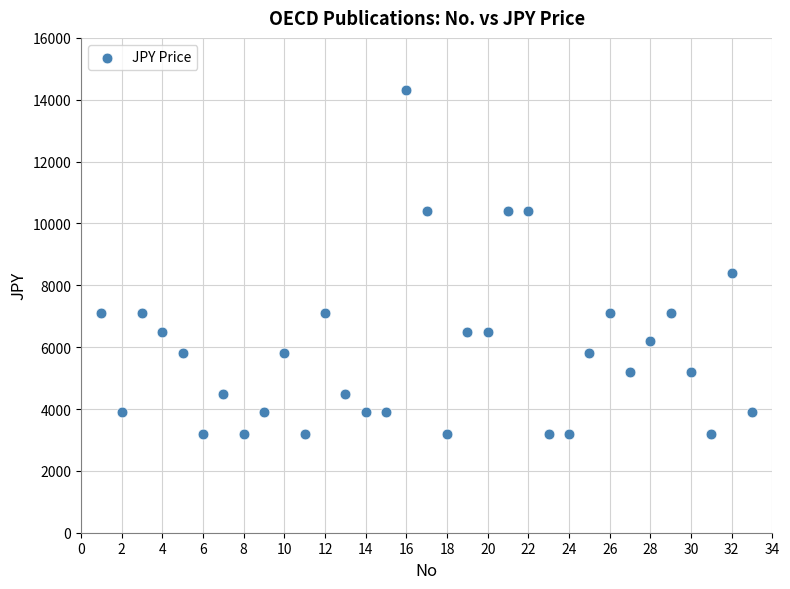

What Y value in the scatter plot is closest to 8750?

8400